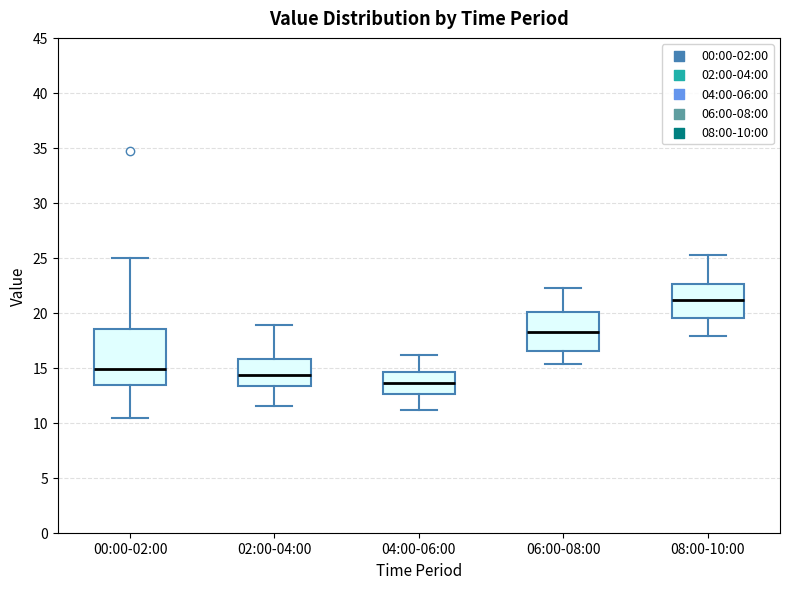

Which box is the tallest, from its lower edge to its upper edge?

00:00-02:00